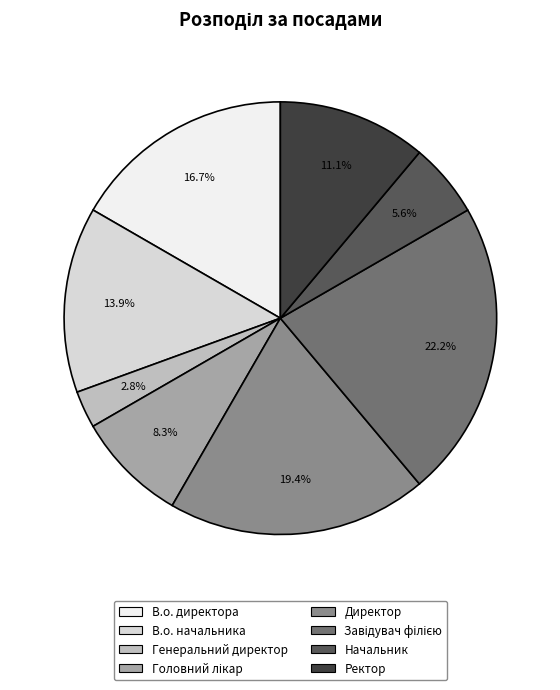

True or false: В.о. директора accounts for 17% of the total.

True